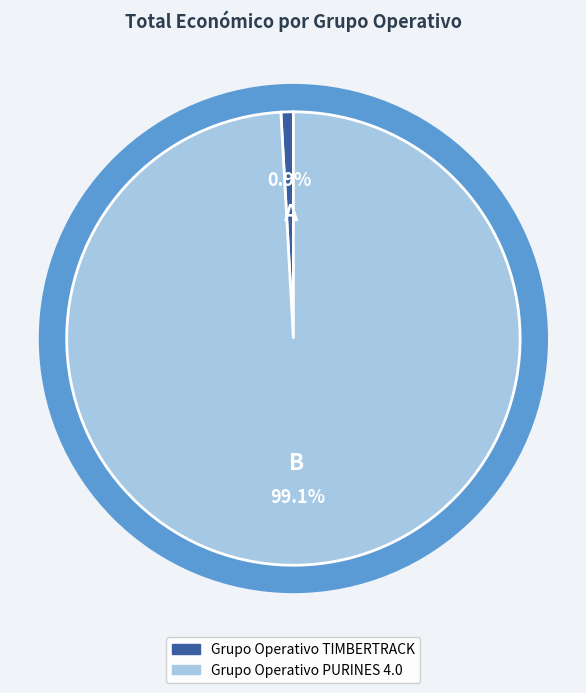

Which category accounts for the majority?

Grupo Operativo PURINES 4.0